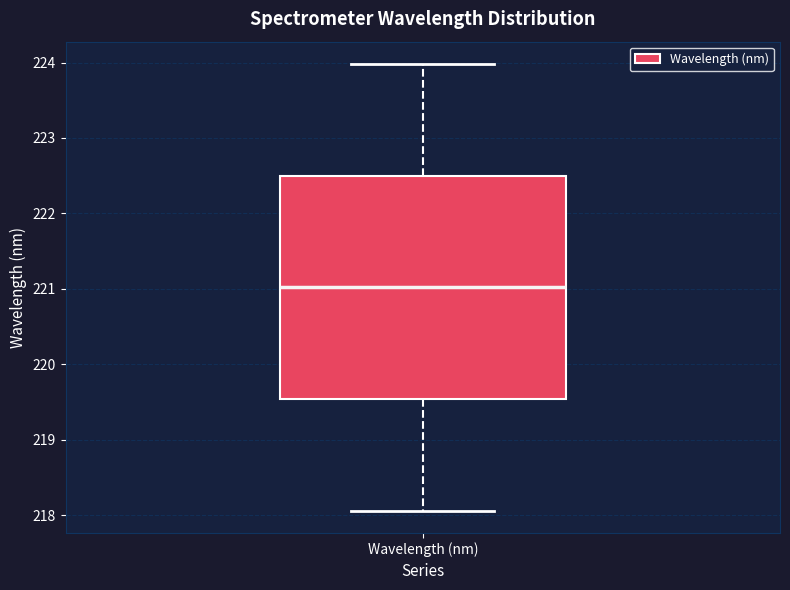

Transcribe this box plot: give where the median line is, the range the box spans, and where the two whiskers end, as read against the y-axis. The values are not printed on the chart, so give them approximately, as read against the axis.

median 221.0, box 219.5 to 222.5, whiskers 218.1 to 224.0